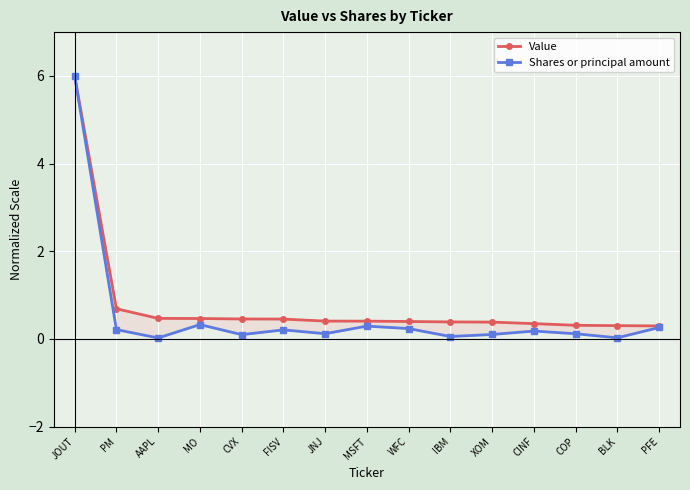

At which label does Value reach its minimum?

PFE